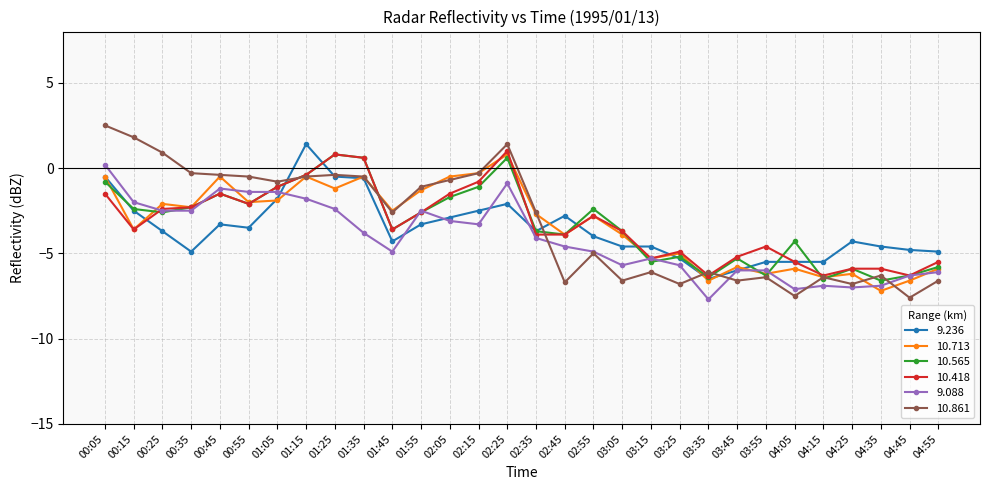

Reading left to right, list all the values displayed in this chart.

9.236: -0.5	-2.5	-3.7	-4.9	-3.3	-3.5	-1.8	1.4	-0.5	-0.6	-4.3	-3.3	-2.9	-2.5	-2.1	-3.7	-2.8	-4.0	-4.6	-4.6	-5.3	-6.5	-6.0	-5.5	-5.5	-5.5	-4.3	-4.6	-4.8	-4.9
10.713: -0.5	-3.6	-2.1	-2.3	-0.5	-2.0	-1.9	-0.5	-1.2	-0.5	-2.5	-1.3	-0.5	-0.3	0.8	-2.7	-3.9	-2.8	-3.9	-5.3	-5.0	-6.6	-5.8	-6.2	-5.9	-6.4	-6.2	-7.2	-6.6	-5.9
10.565: -0.8	-2.4	-2.6	-2.3	-1.5	-2.1	-1.1	-0.4	0.8	0.6	-3.6	-2.6	-1.7	-1.1	0.6	-3.7	-3.9	-2.4	-3.7	-5.5	-5.2	-6.4	-5.3	-6.3	-4.3	-6.5	-5.9	-6.6	-6.3	-5.8
10.418: -1.5	-3.6	-2.4	-2.3	-1.5	-2.1	-1.1	-0.4	0.8	0.6	-3.6	-2.6	-1.5	-0.8	1.0	-3.9	-3.9	-2.8	-3.7	-5.3	-4.9	-6.3	-5.2	-4.6	-5.5	-6.3	-5.9	-5.9	-6.3	-5.5
9.088: 0.2	-2.0	-2.5	-2.5	-1.2	-1.4	-1.4	-1.8	-2.4	-3.8	-4.9	-2.5	-3.1	-3.3	-0.9	-4.1	-4.6	-4.9	-5.7	-5.3	-5.7	-7.7	-6.0	-6.0	-7.1	-6.9	-7.0	-6.9	-6.3	-6.1
10.861: 2.5	1.8	0.9	-0.3	-0.4	-0.5	-0.8	-0.5	-0.4	-0.5	-2.6	-1.1	-0.7	-0.3	1.4	-2.6	-6.7	-5.0	-6.6	-6.1	-6.8	-6.1	-6.6	-6.4	-7.5	-6.4	-6.8	-6.3	-7.6	-6.6